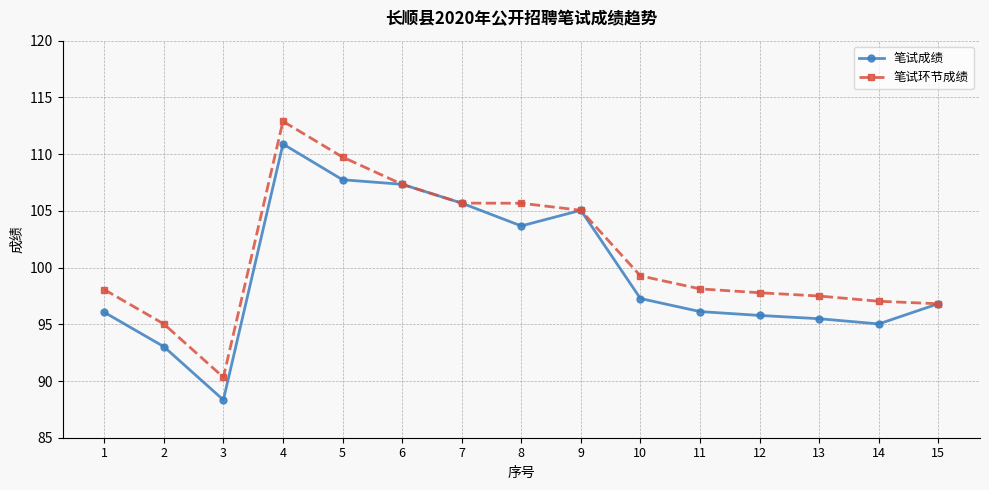

The 笔试成绩 series shows 105.0 at 9. True or false?

True